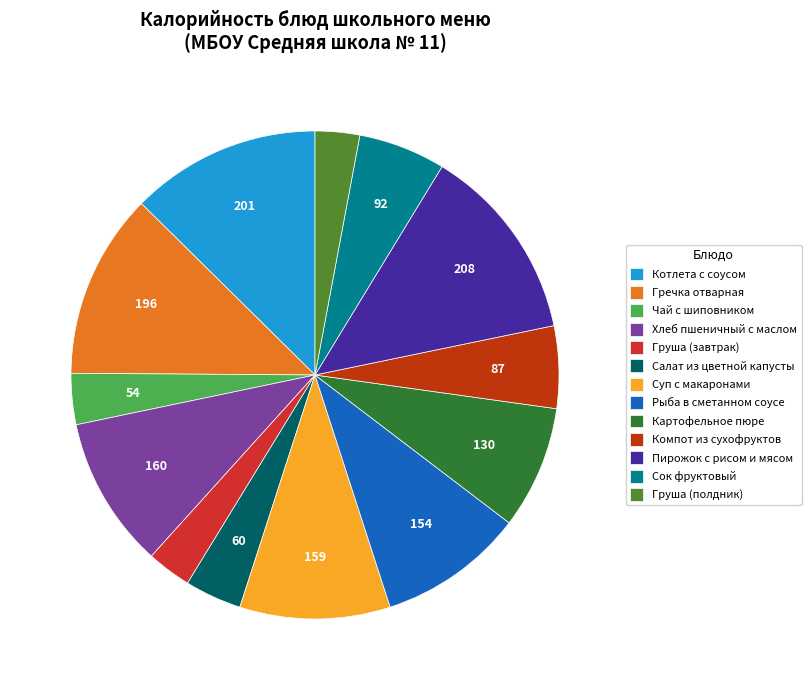

Is it true that Гречка отварная is 20% of the pie?

False